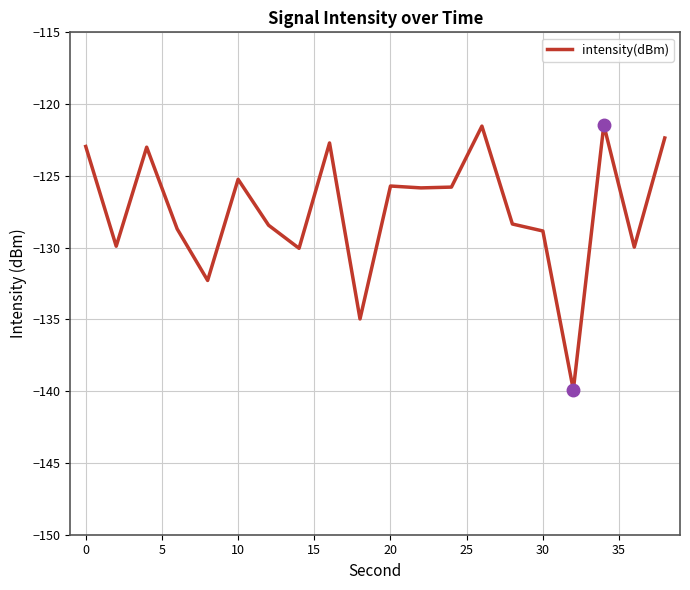

What is the difference between the maximum and minimum values?

18.5